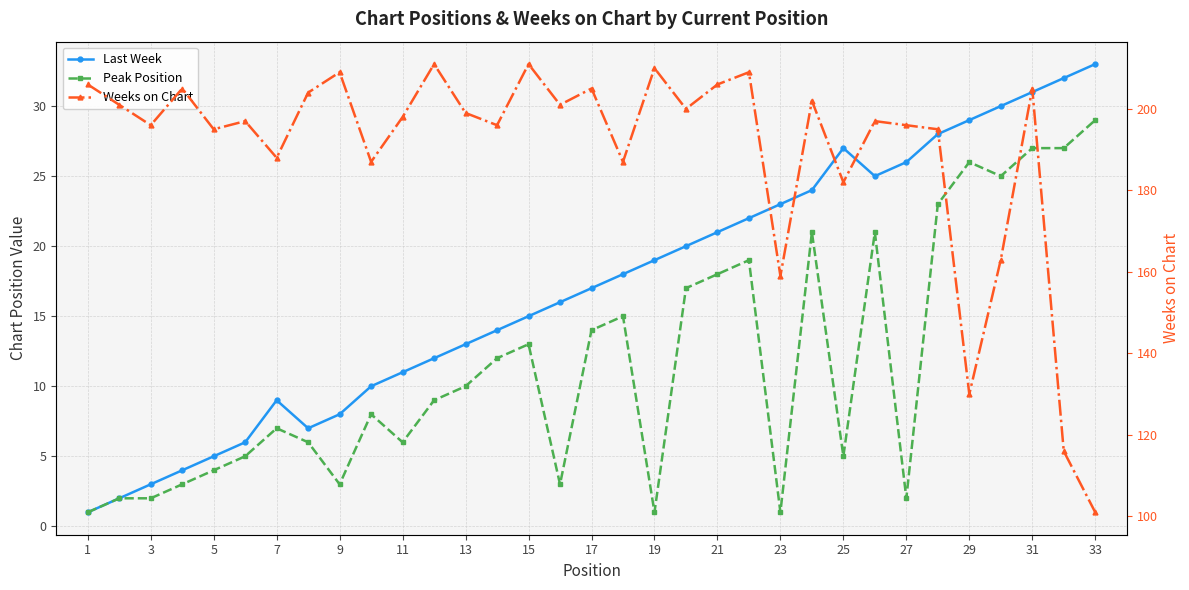

How many lines are shown in the chart?

3